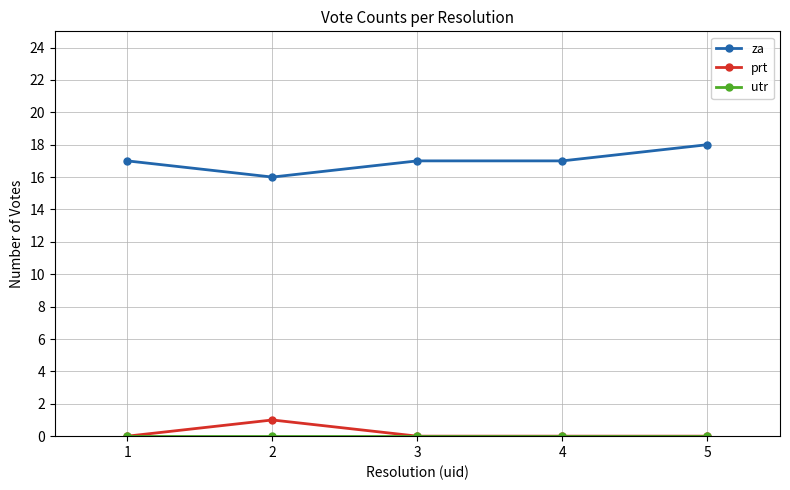

Where is the first local minimum for za?

2